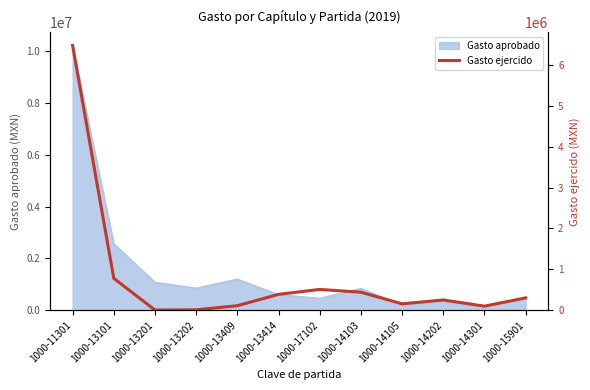

The chart shows a value of 2501291.7 at 1000-11301. True or false?

False